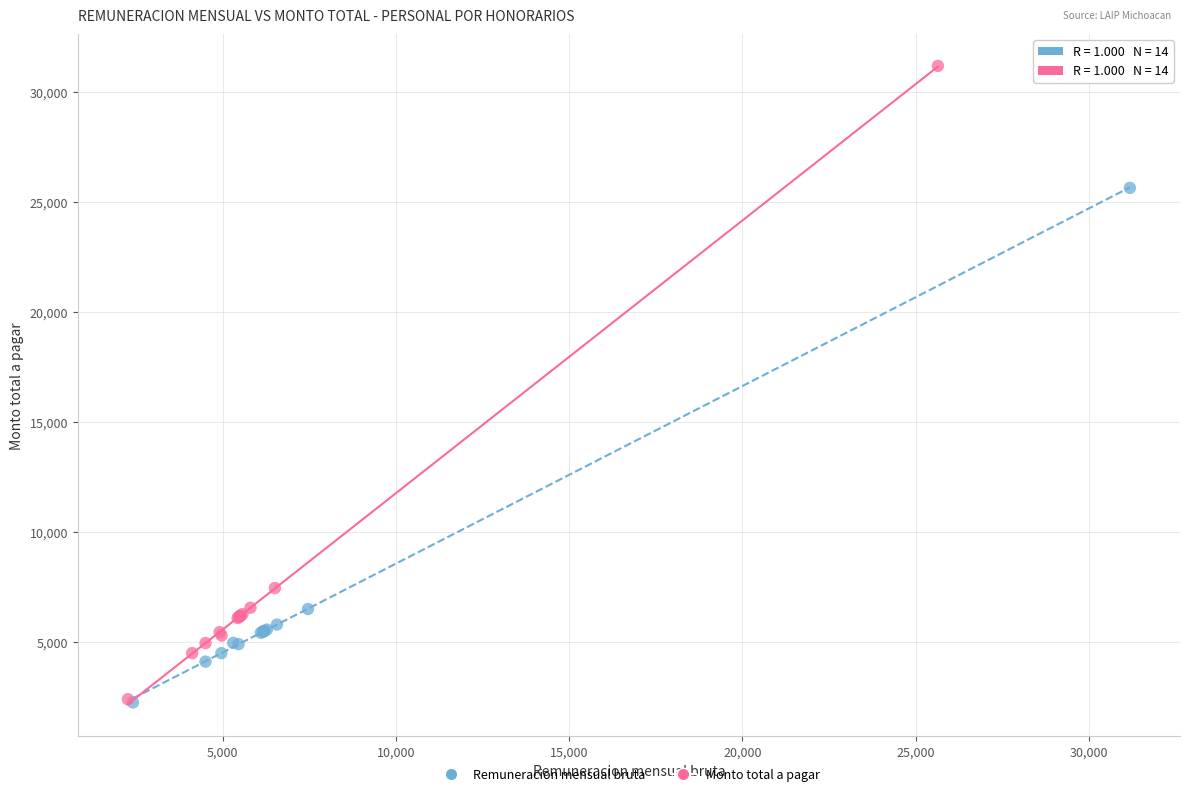

Which series has the largest Y range (max minus min)?

Monto total a pagar